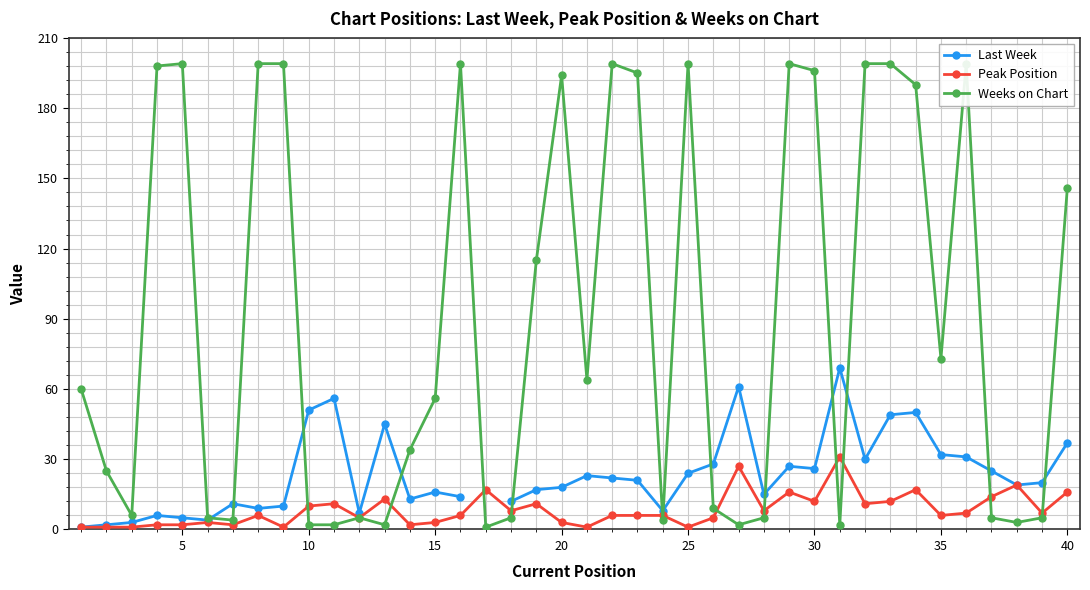

Does the chart display data point markers on the line(s)?

Yes